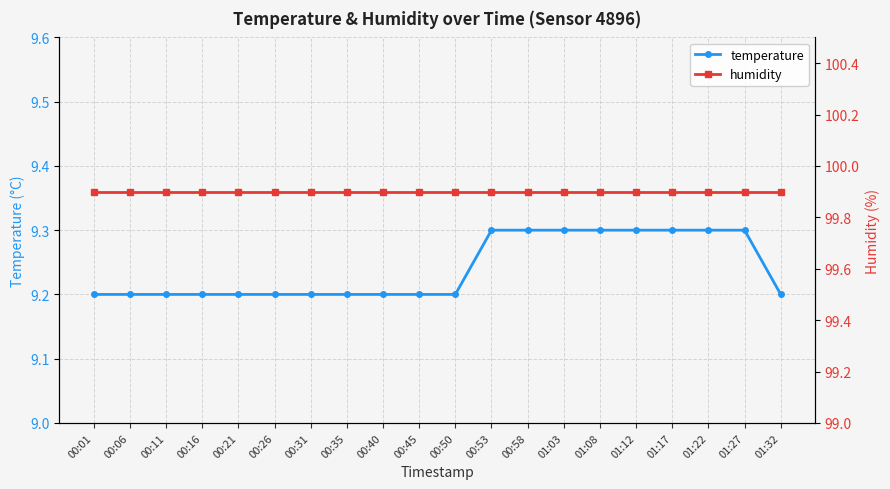

What is the label of the 9th point from the left?

00:40